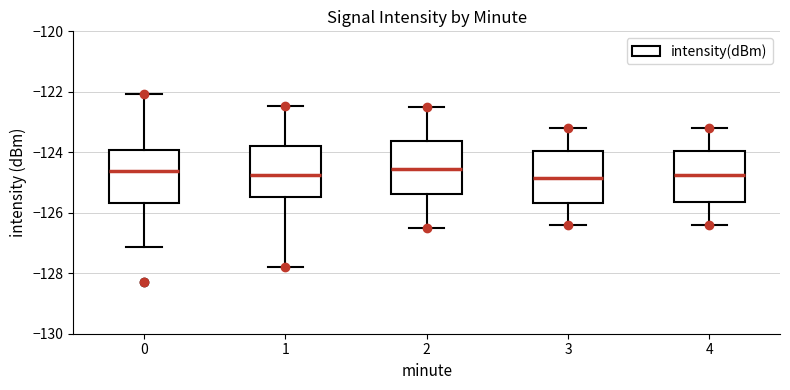

Where is the lower edge of the box at x = 4 on the y-axis? The values are not printed on the chart, so give them approximately, as read against the axis.

-125.6